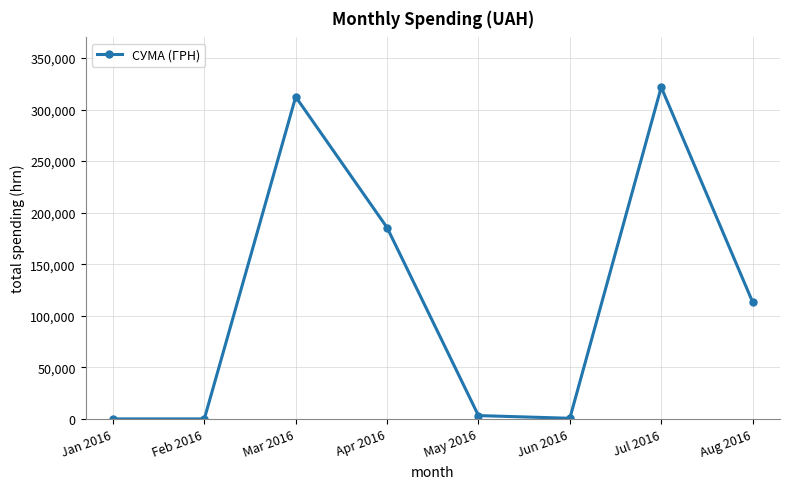

What is the label of the 4th point from the right?

May 2016